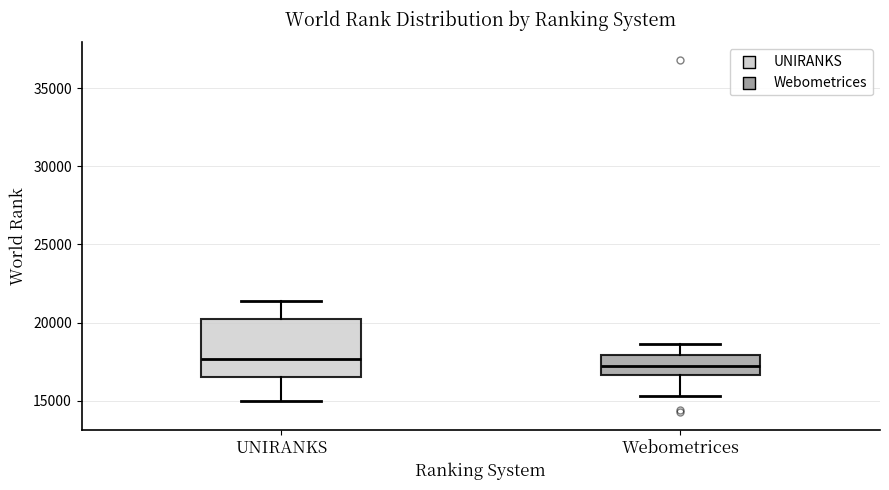

Which box is the tallest, from its lower edge to its upper edge?

UNIRANKS